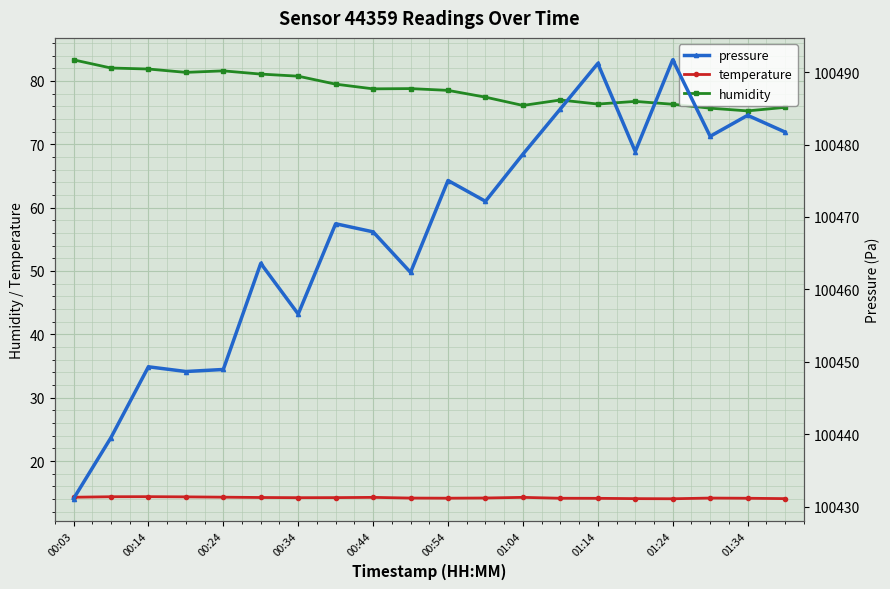

At how many categories does at least one series exceed 8855?

20